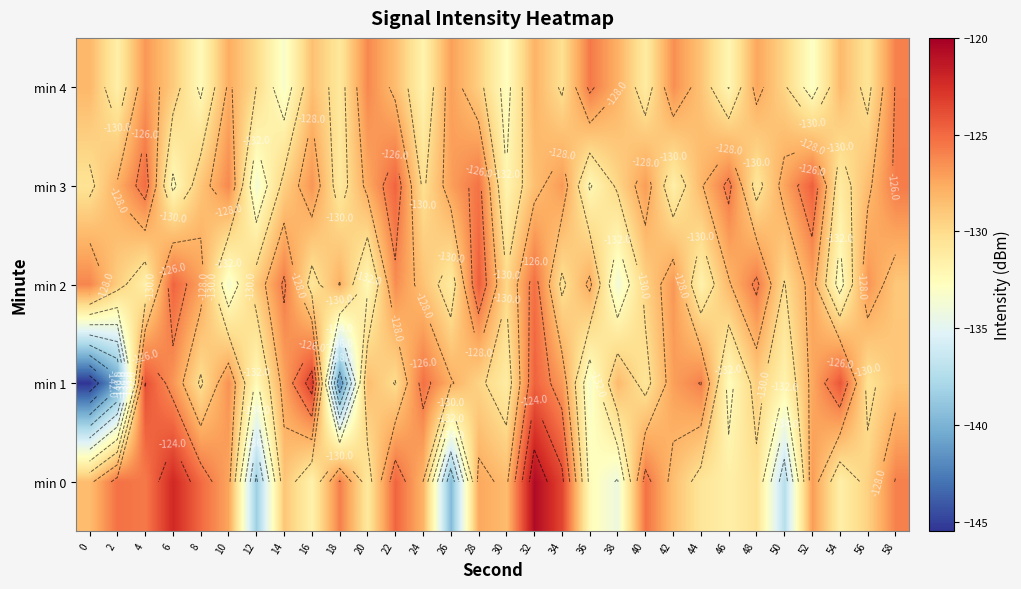

At which category is the sum across all series the highest?

32